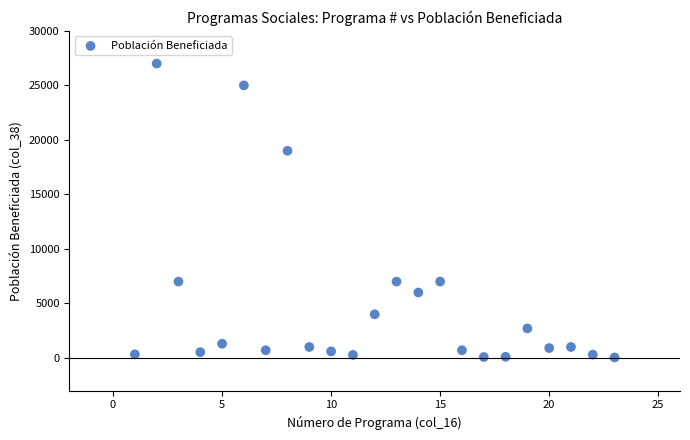

What is the range of Y values (max minus min)?

26960